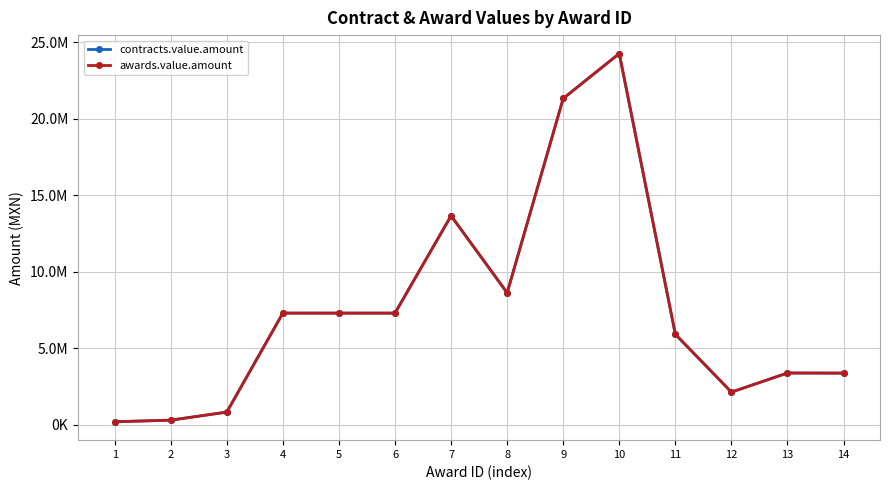

At which category does contracts.value.amount reach its first local valley?

6